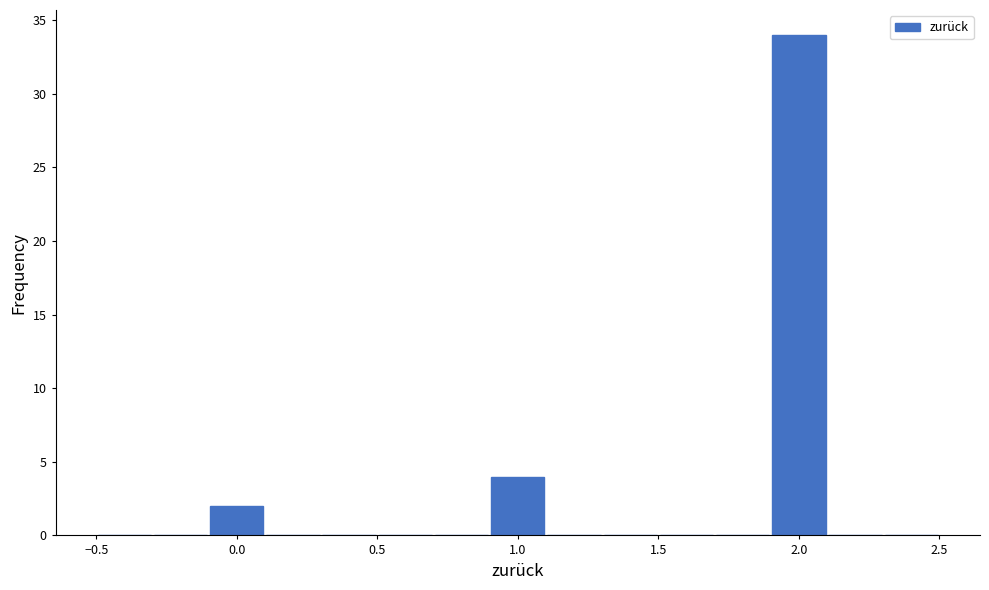

Reading left to right, list every bar in this chart as the range it spans on the x-axis followed by its height. The values are not printed on the chart, so give them approximately, as read against the axis.

-0.5 to -0.3: 0
-0.3 to -0.1: 0
-0.1 to 0.1: 2
0.1 to 0.3: 0
0.3 to 0.5: 0
0.5 to 0.7: 0
0.7 to 0.9: 0
0.9 to 1.1: 4
1.1 to 1.3: 0
1.3 to 1.5: 0
1.5 to 1.7: 0
1.7 to 1.9: 0
1.9 to 2.1: 34
2.1 to 2.3: 0
2.3 to 2.5: 0